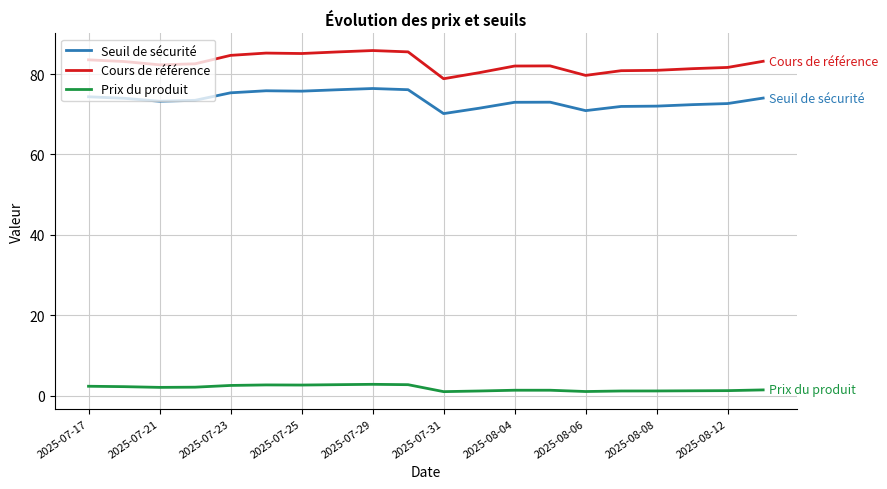

Which series has the largest range (max minus min)?

Cours de référence